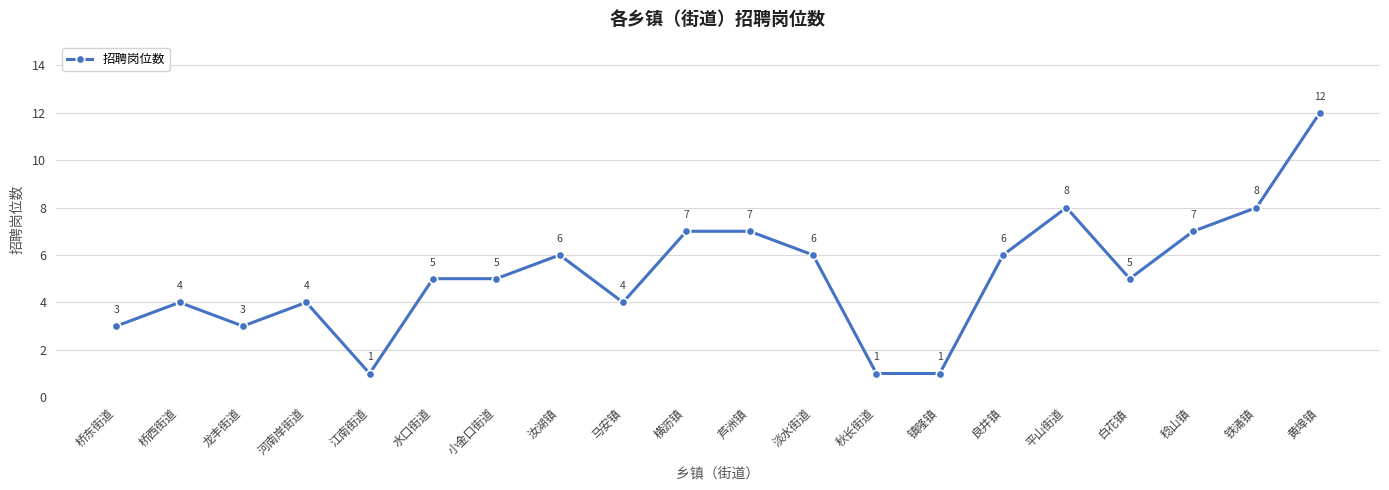

What is the sum of all values?

103